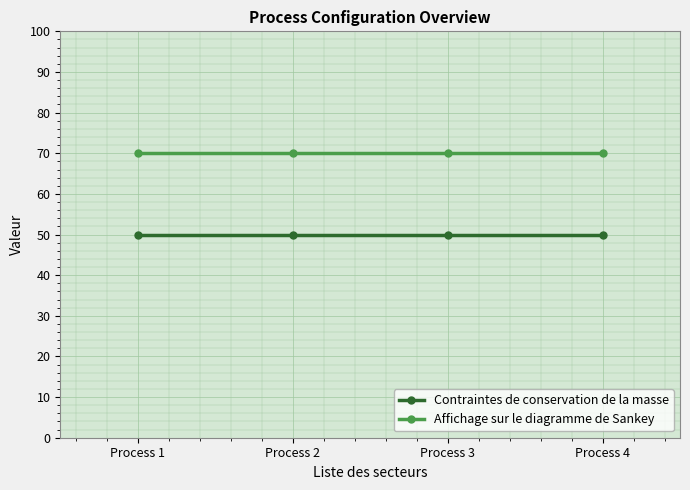

Reading left to right, list all the values displayed in this chart.

Contraintes de conservation de la masse: Process 1=50	Process 2=50	Process 3=50	Process 4=50
Affichage sur le diagramme de Sankey: Process 1=70	Process 2=70	Process 3=70	Process 4=70